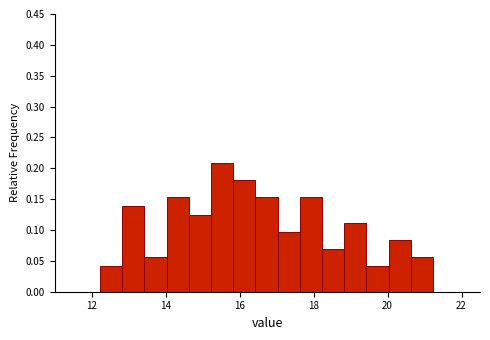

Read against the x-axis, roughly where is the centre of the tallest bar?

15.6